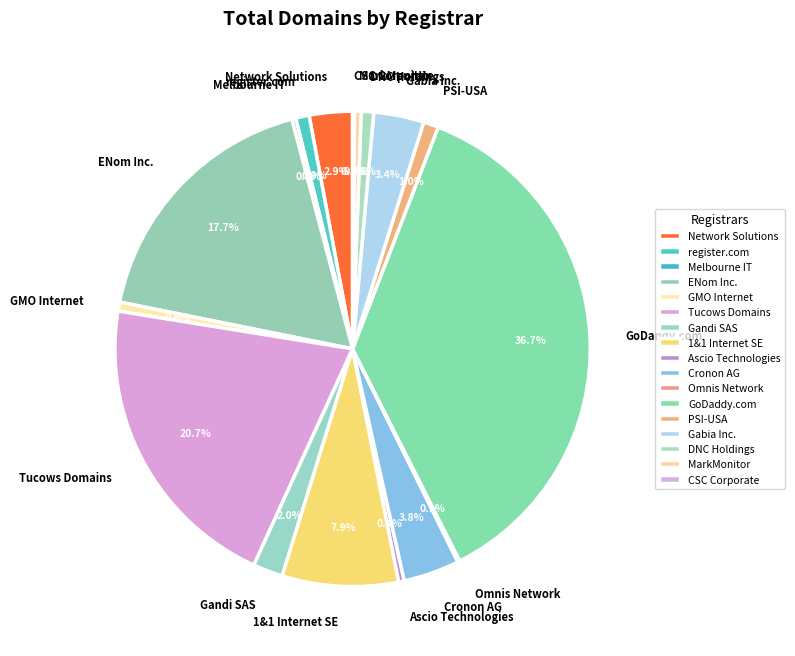

The Gabia Inc. slice represents 9% of the pie. True or false?

False